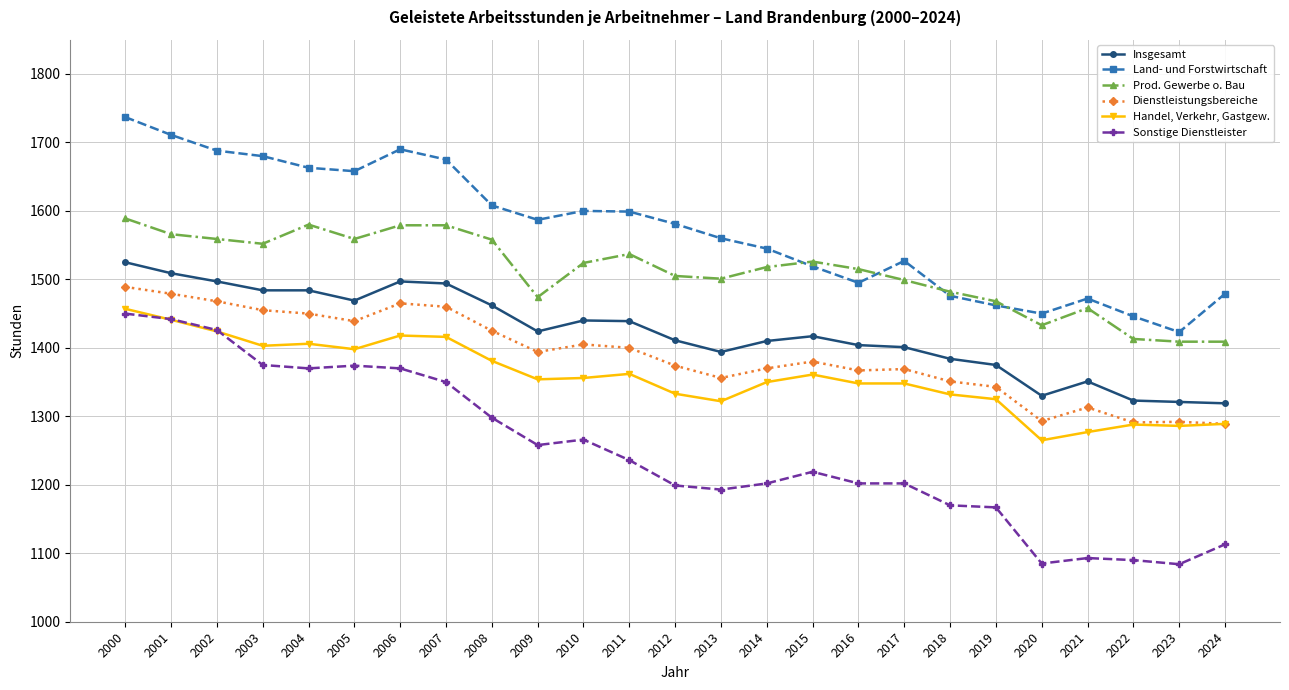

At how many categories does at least one series exceed 1412?

25